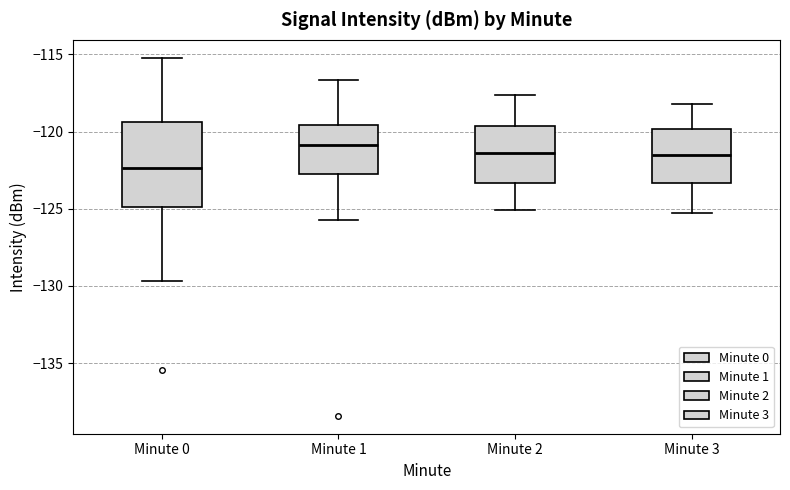

Which box's median line is the lowest?

Minute 0